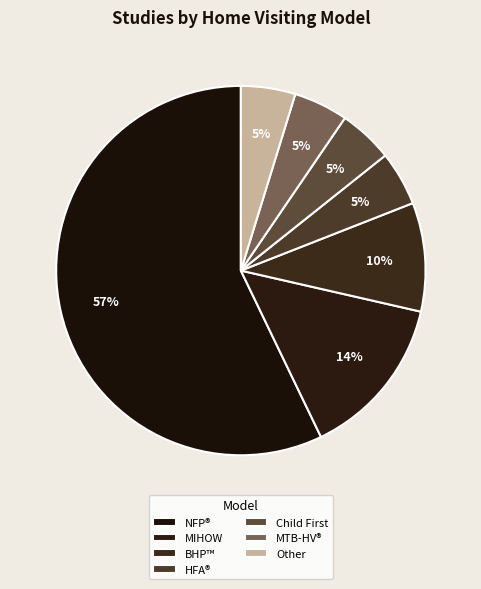

Count the number of slices in the pie.

7